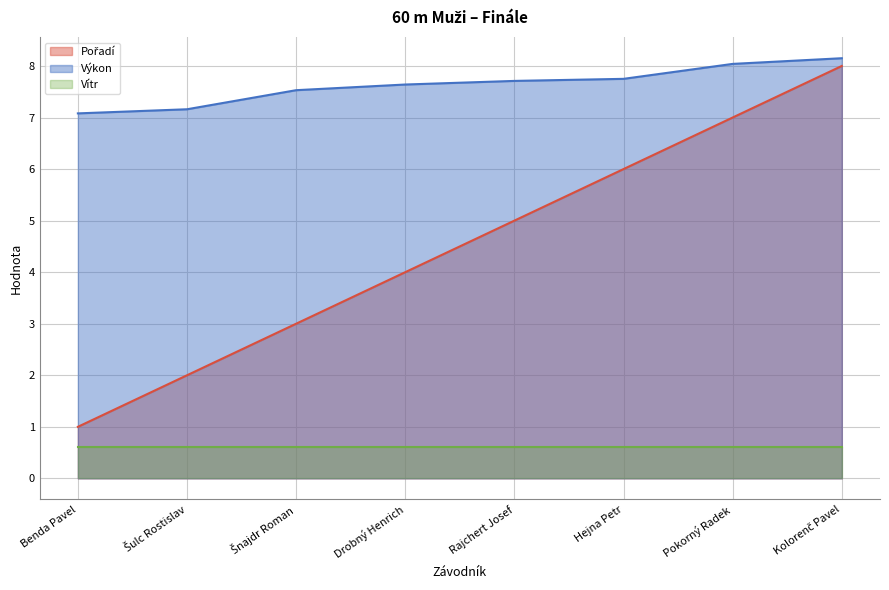

What position from the right is Drobný Henrich?

5